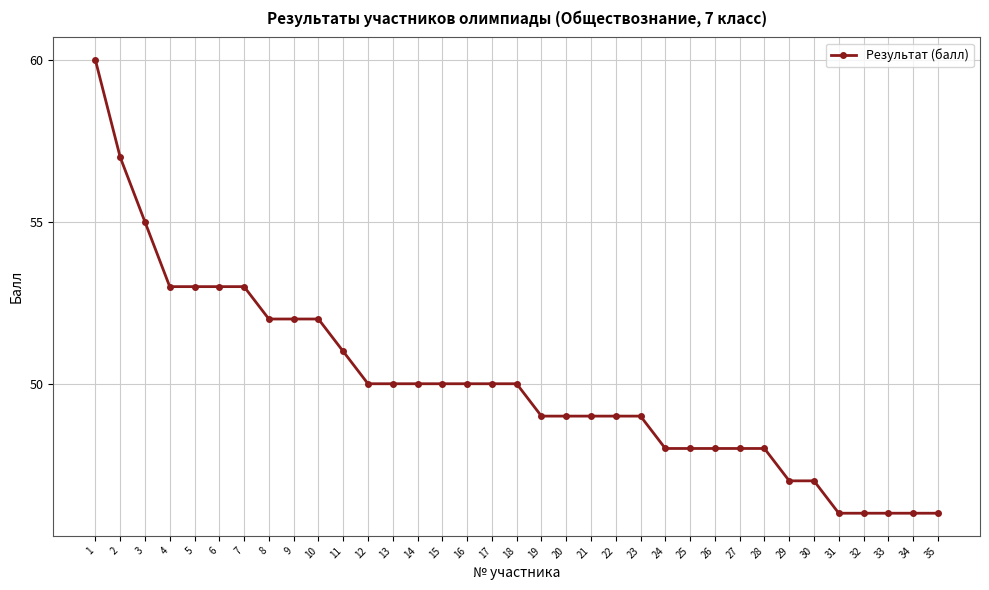

What is the greatest value displayed?

60